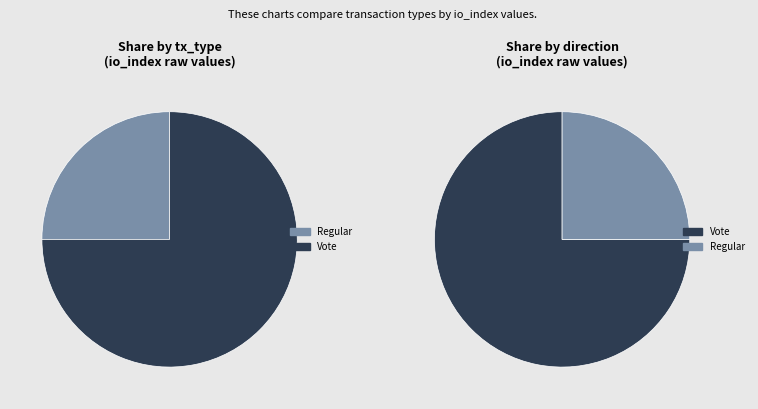

Which category has the biggest portion of the pie?

Vote (io_index=2)